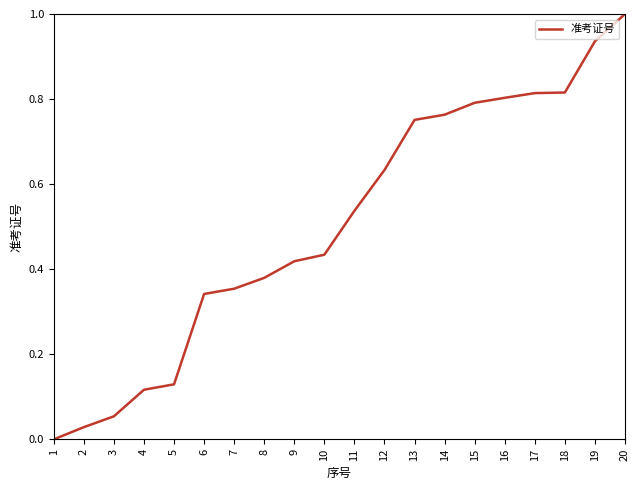

What is the difference between the maximum and minimum values?

1.0